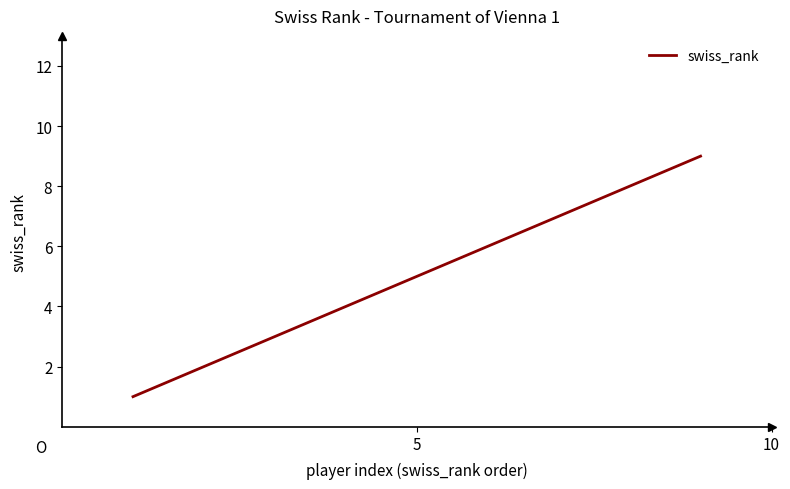

What is the difference between the maximum and minimum values?

8